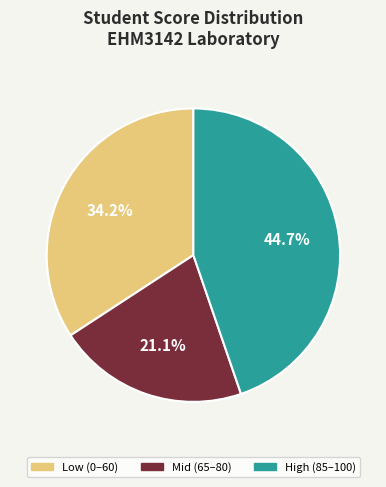

Is there a majority slice in this chart?

No